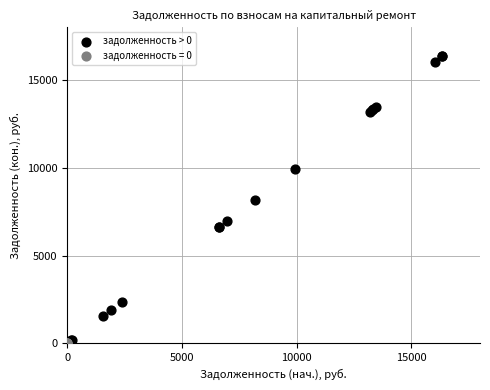

Which series contains the highest Y value?

задолженность > 0